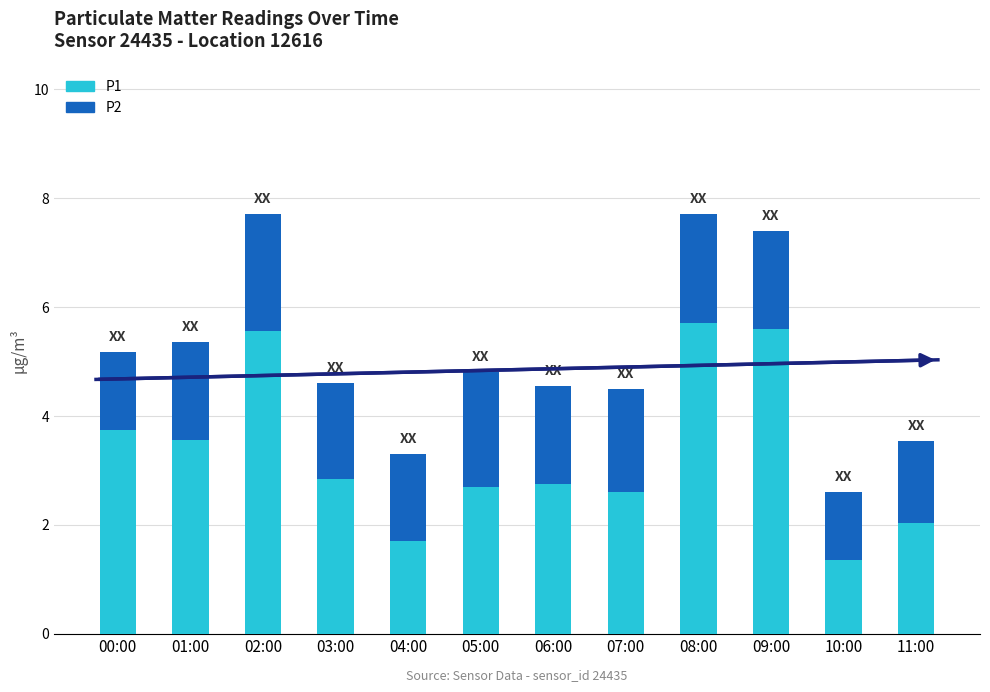

What is the total value across all series at 03:00?

4.6